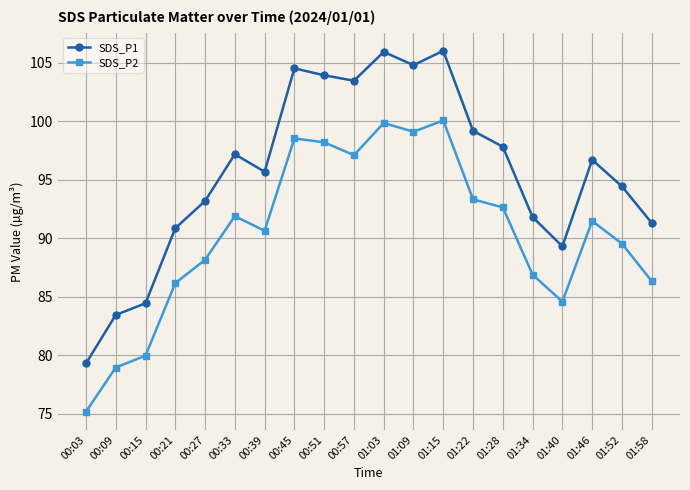

How many values in the SDS_P2 series are below 91?

10